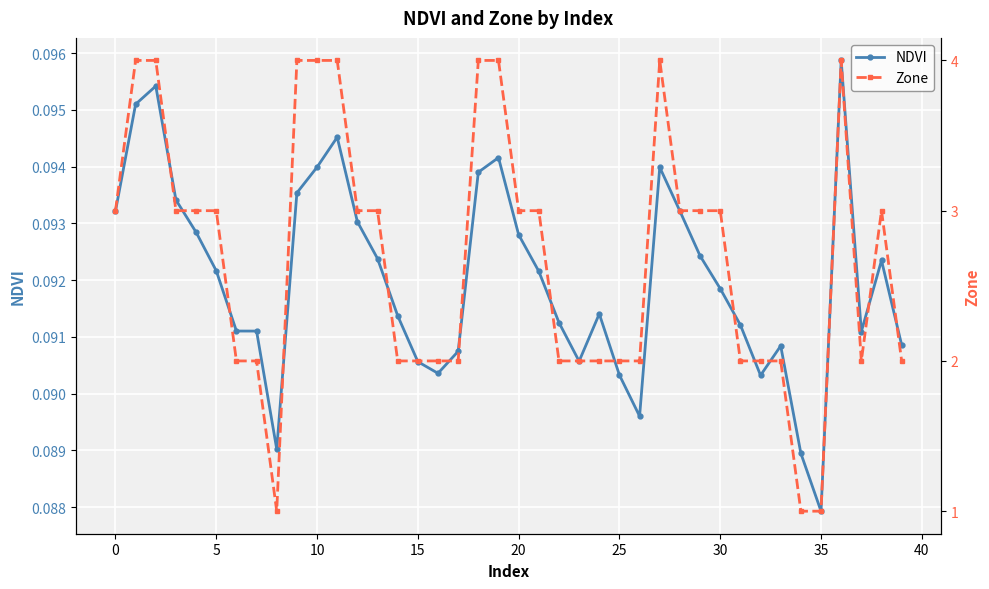

What is the sum of all Zone values?

107.0